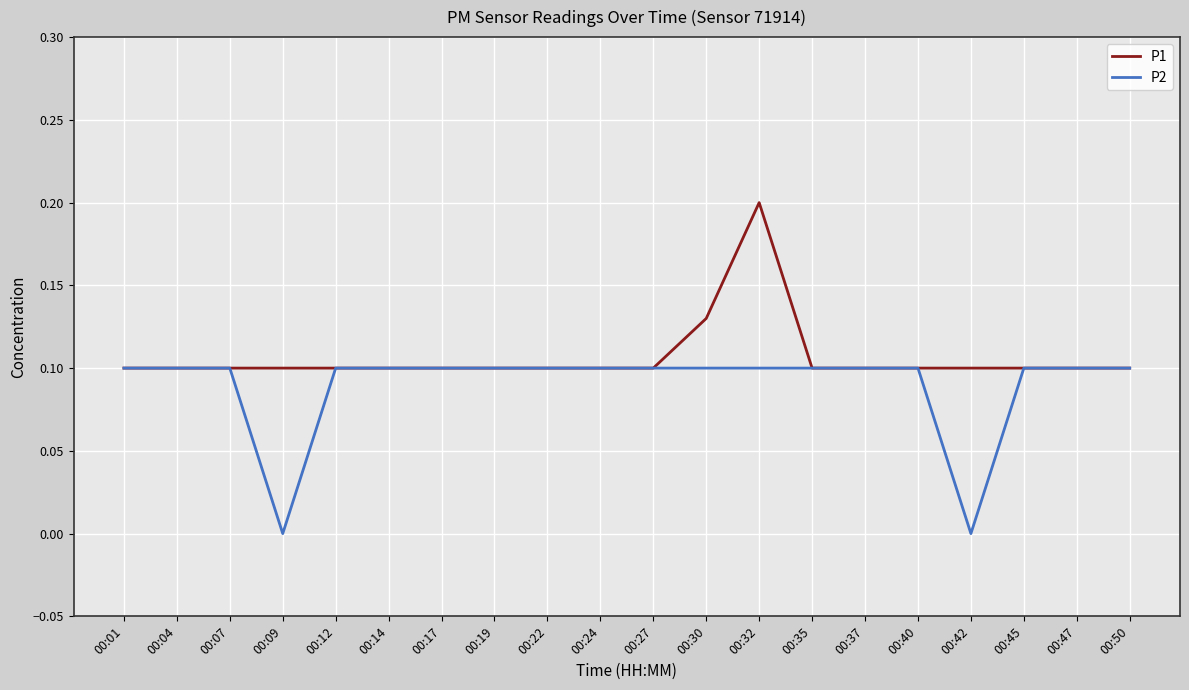

The P1 series shows 0.0 at 00:09. True or false?

False